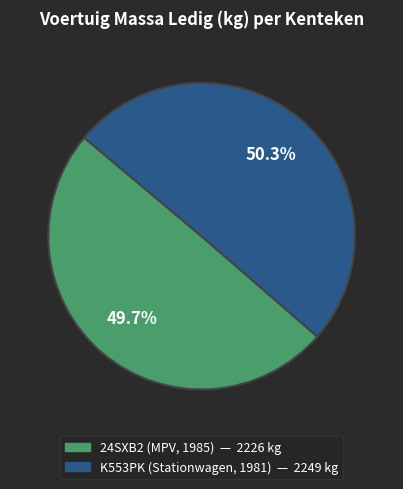

Which slice is the smallest?

24SXB2 (MPV, 1985)